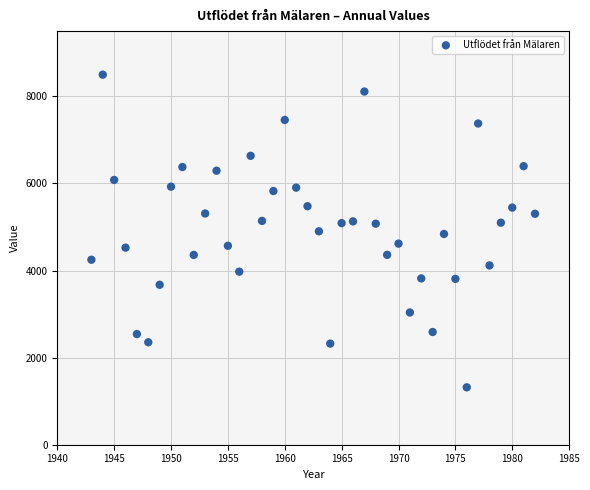

What is the range of Y values (max minus min)?

7181.4